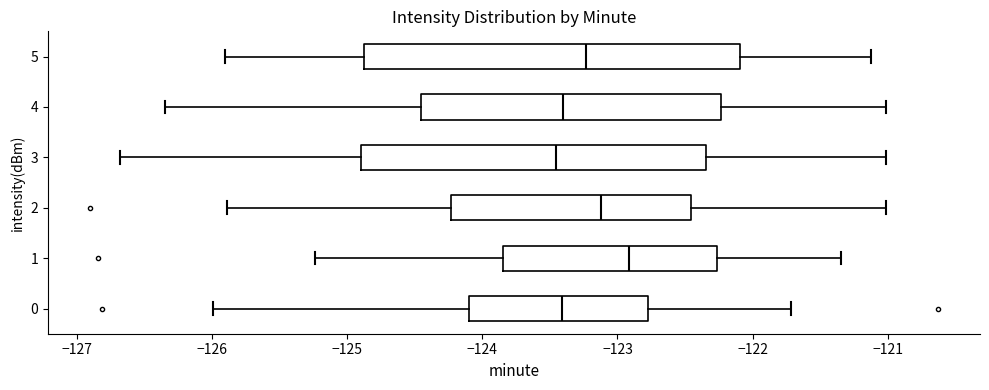

Reading bottom to top, transcribe this box plot: for each box, give where its median line is, the range the box spans, and where its two whiskers end, as read against the x-axis. The values are not printed on the chart, so give them approximately, as read against the axis.

0: median -123.4, box -124.1 to -122.8, whiskers -126.0 to -121.7
1: median -122.9, box -123.9 to -122.3, whiskers -125.2 to -121.3
2: median -123.1, box -124.2 to -122.5, whiskers -125.9 to -121.0
3: median -123.5, box -124.9 to -122.3, whiskers -126.7 to -121.0
4: median -123.4, box -124.5 to -122.2, whiskers -126.3 to -121.0
5: median -123.2, box -124.9 to -122.1, whiskers -125.9 to -121.1